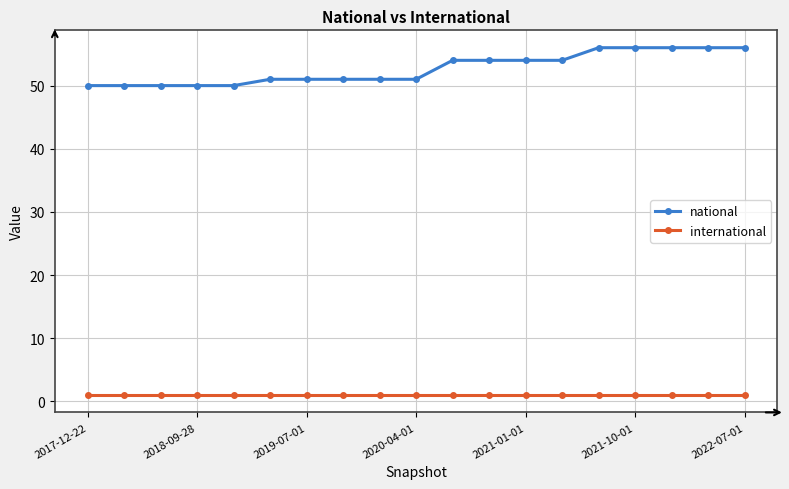

What is the value of the national point at the 11th from the left?

54